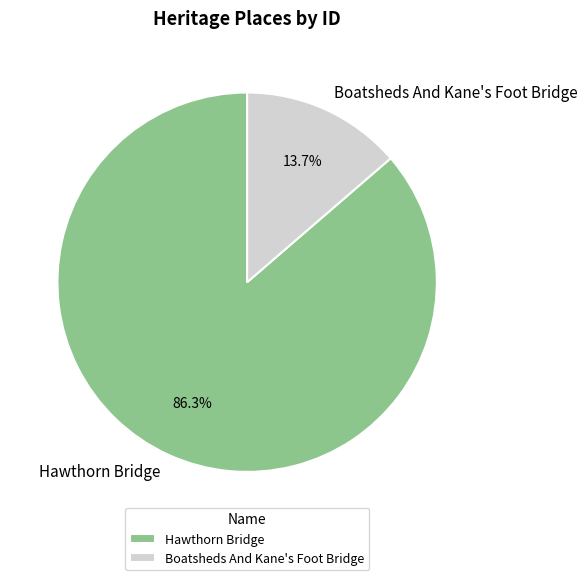

Which category has the biggest portion of the pie?

Hawthorn Bridge